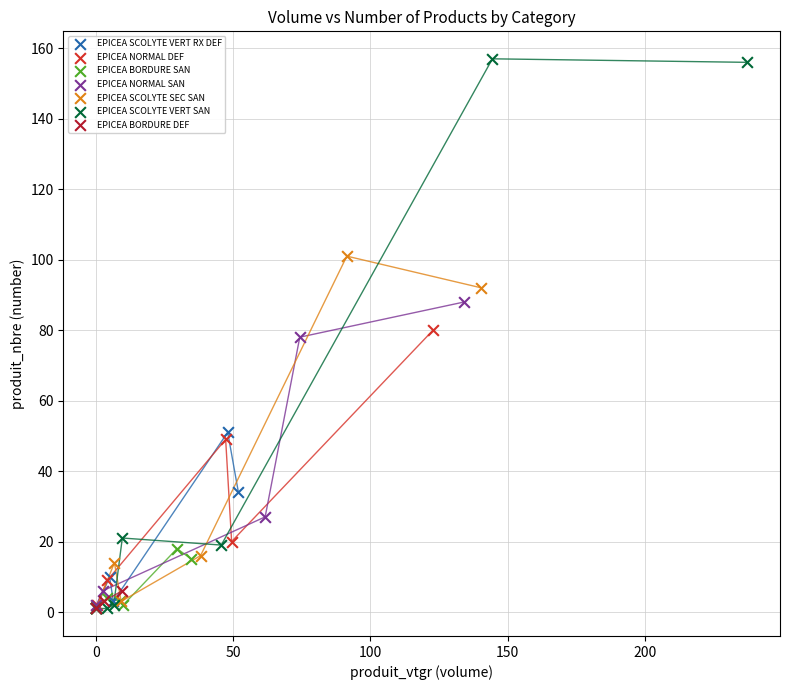

Which series reaches the maximum Y coordinate?

EPICEA SCOLYTE VERT SAN